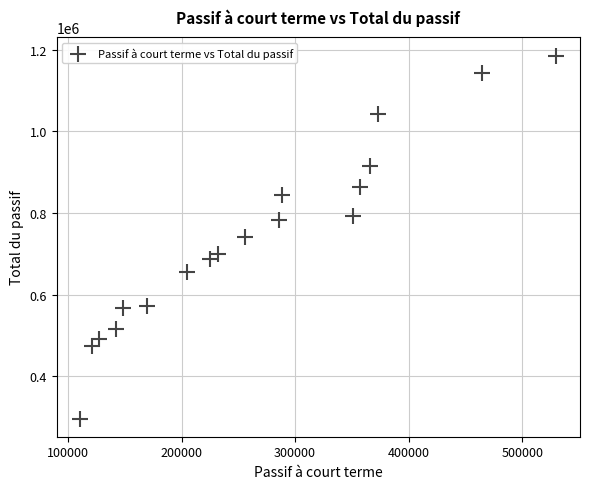

What is the range of X values (max minus min)?

418765